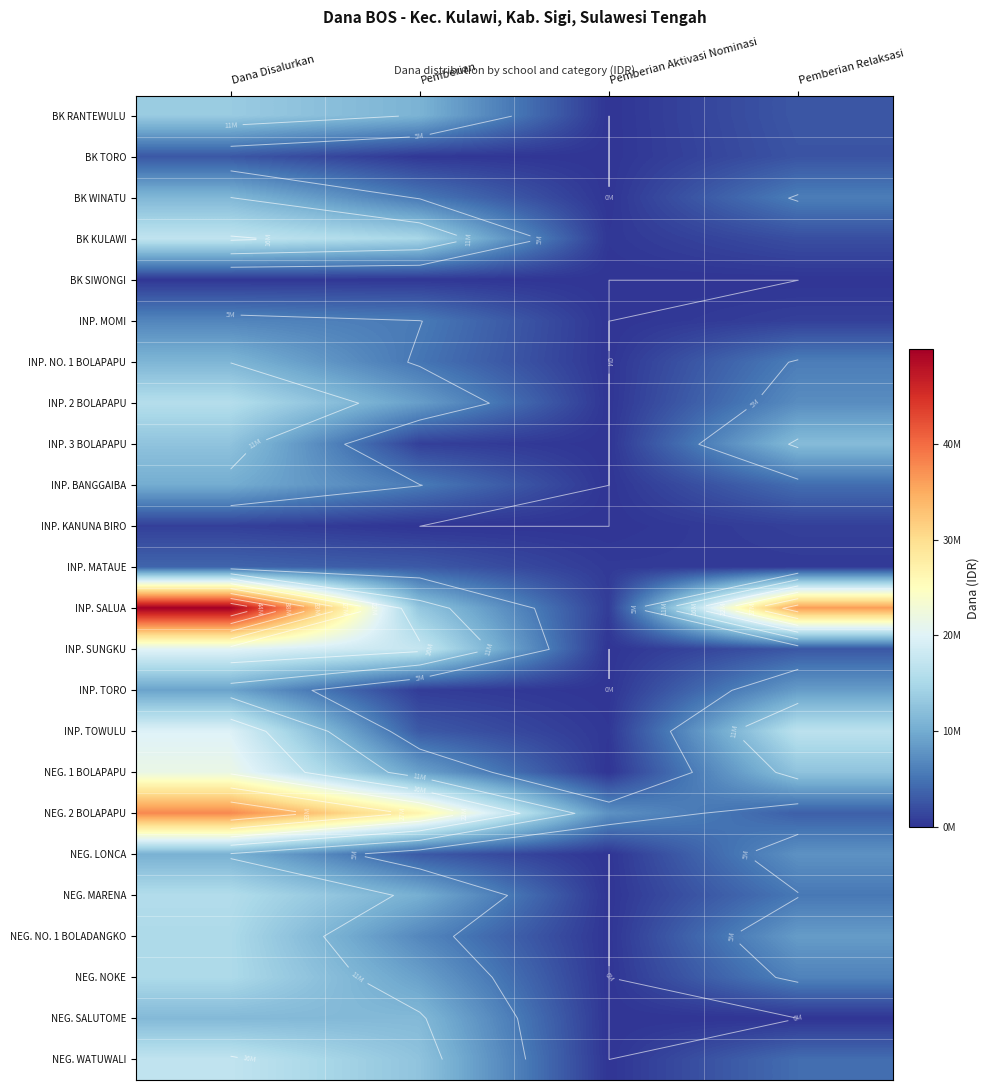

What is the sum of the INP. BANGGAIBA values at Pemberian and Dana Disalurkan?

15750000